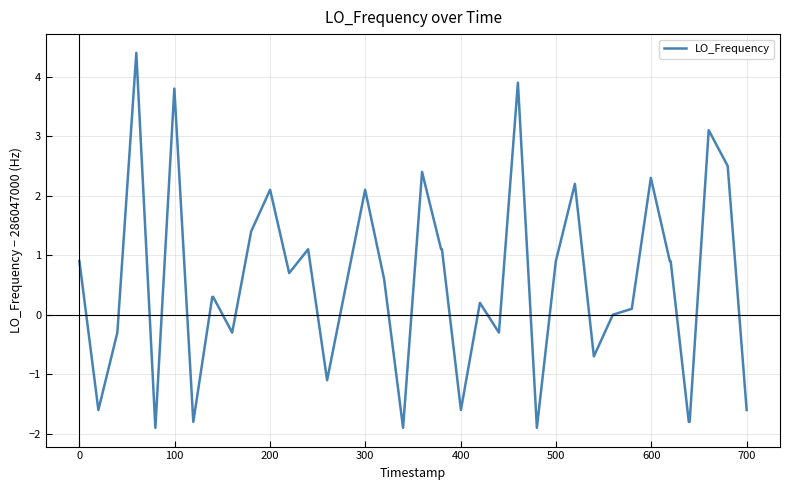

What is the minimum value shown in the chart?

-1.9